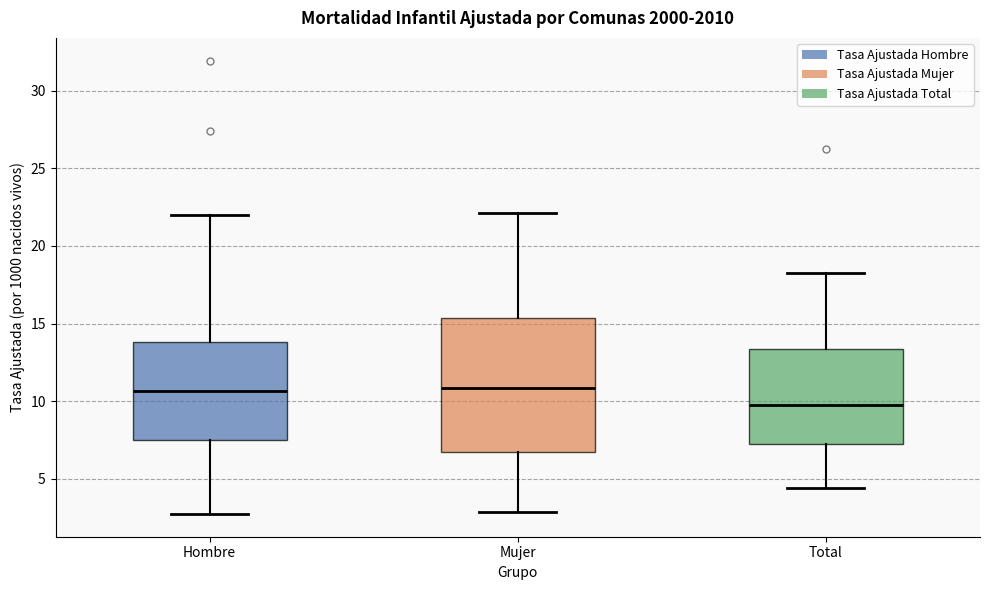

Which box is the tallest, from its lower edge to its upper edge?

Mujer